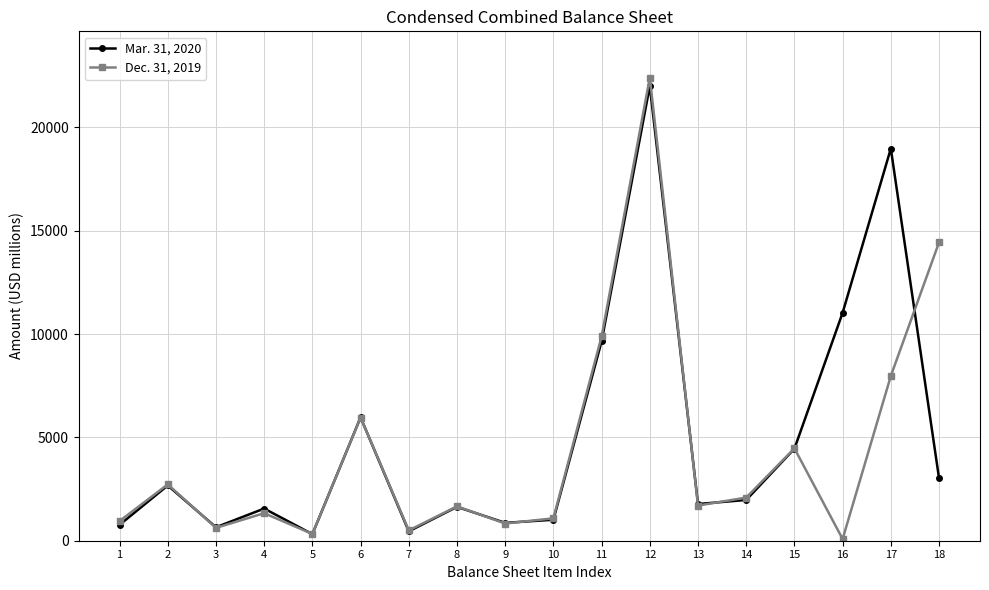

What are all the series names shown in the legend?

Mar. 31, 2020, Dec. 31, 2019